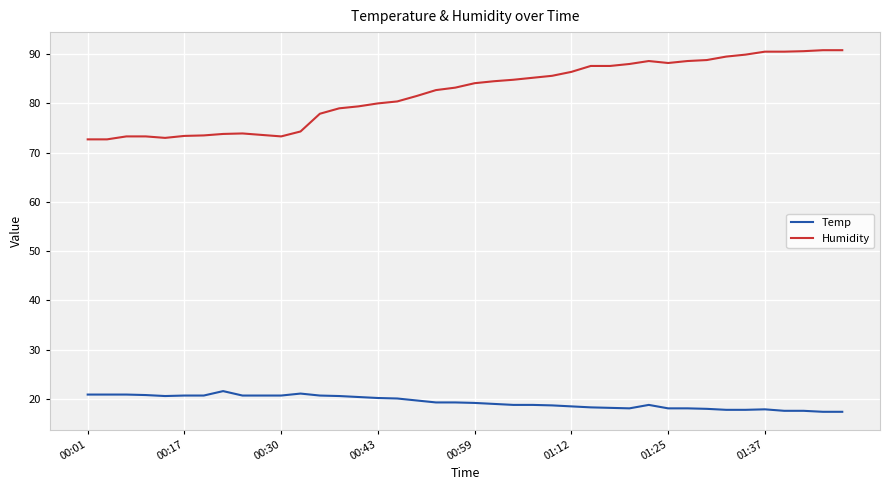

What is the minimum value for Temp?

17.4